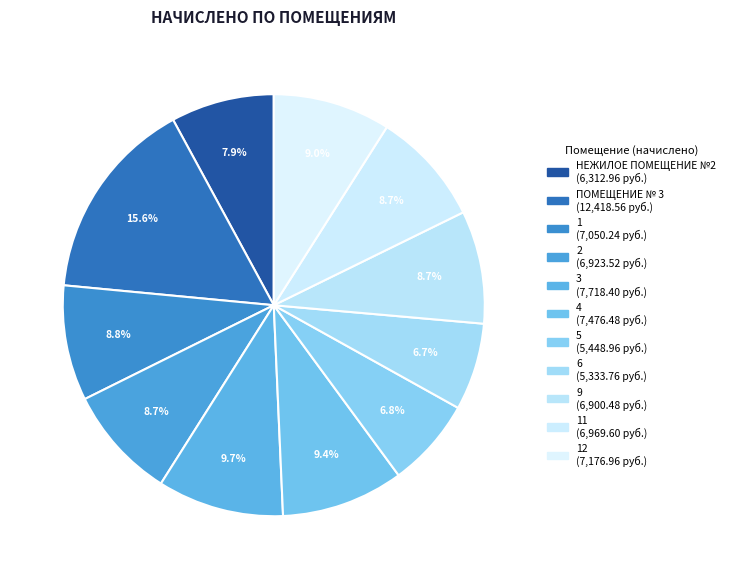

How many slices are in this pie chart?

11